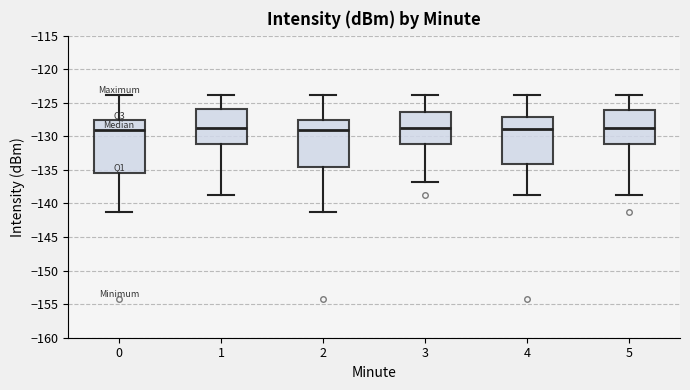

Comparing the boxes themselves (not the whiskers), which one is the tallest?

0